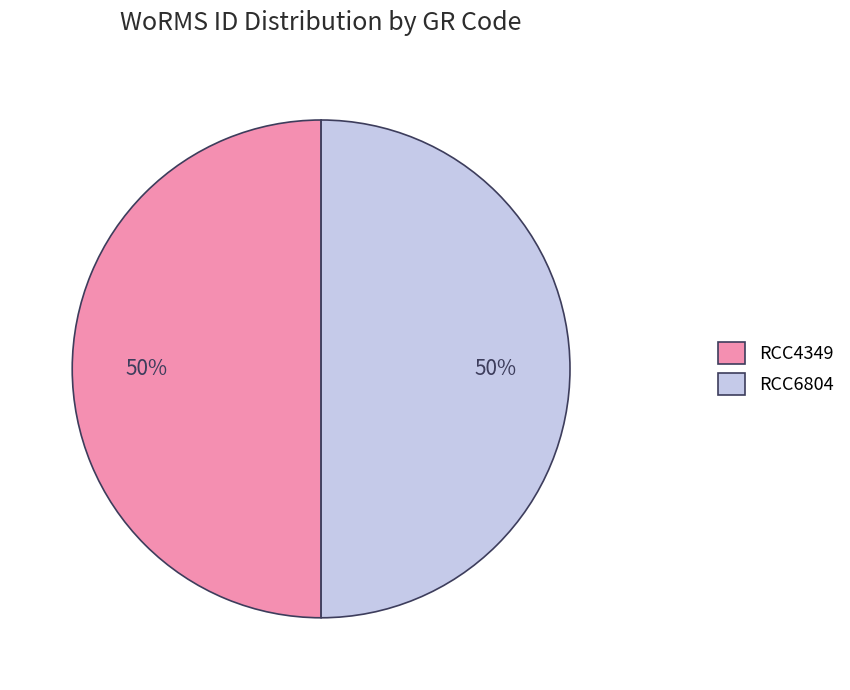

What is the ratio of the value at RCC6804 to the value at RCC4349?

1.0